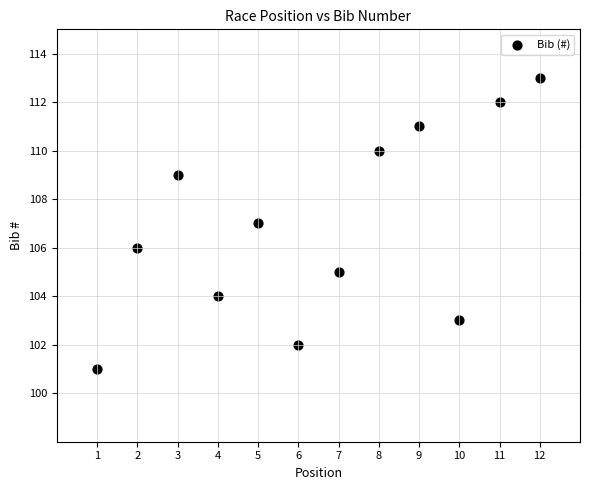

What is the average X value?

6